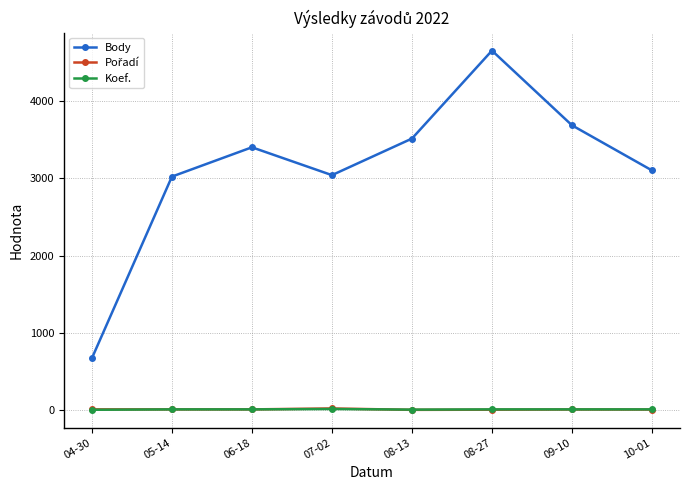

At which category is the sum across all series the highest?

08-27